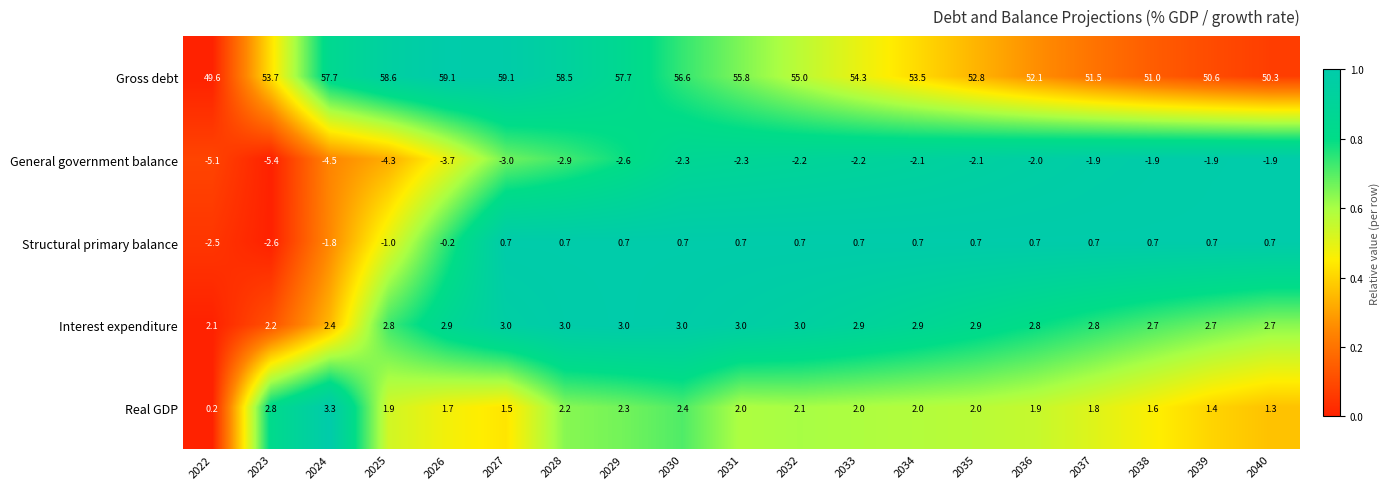

Is it true that Gross debt equals 21.7 at 2032?

False